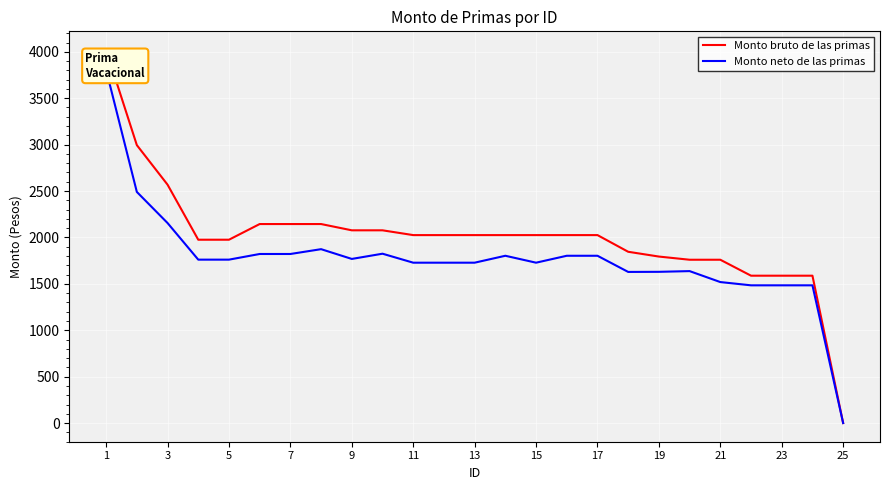

What is the maximum value for Monto bruto de las primas?

4019.4